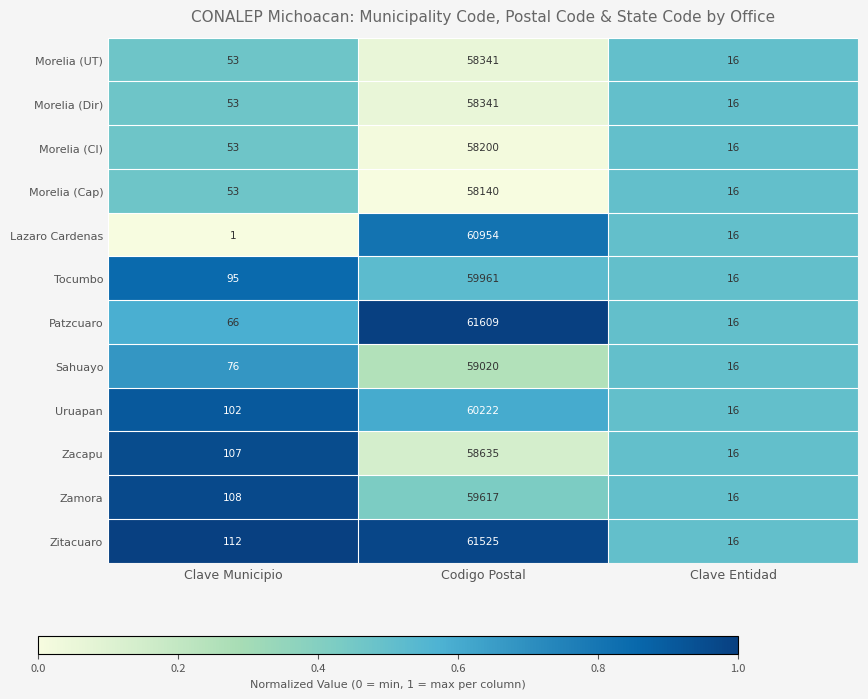

What is the difference between the maximum and minimum values in the Tocumbo series?

59945